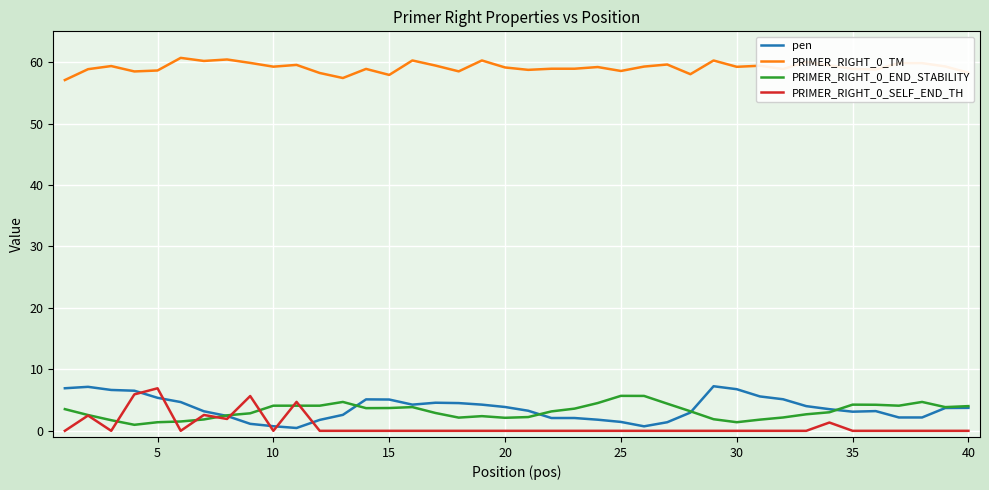

Which series has the largest total across all categories?

PRIMER_RIGHT_0_TM